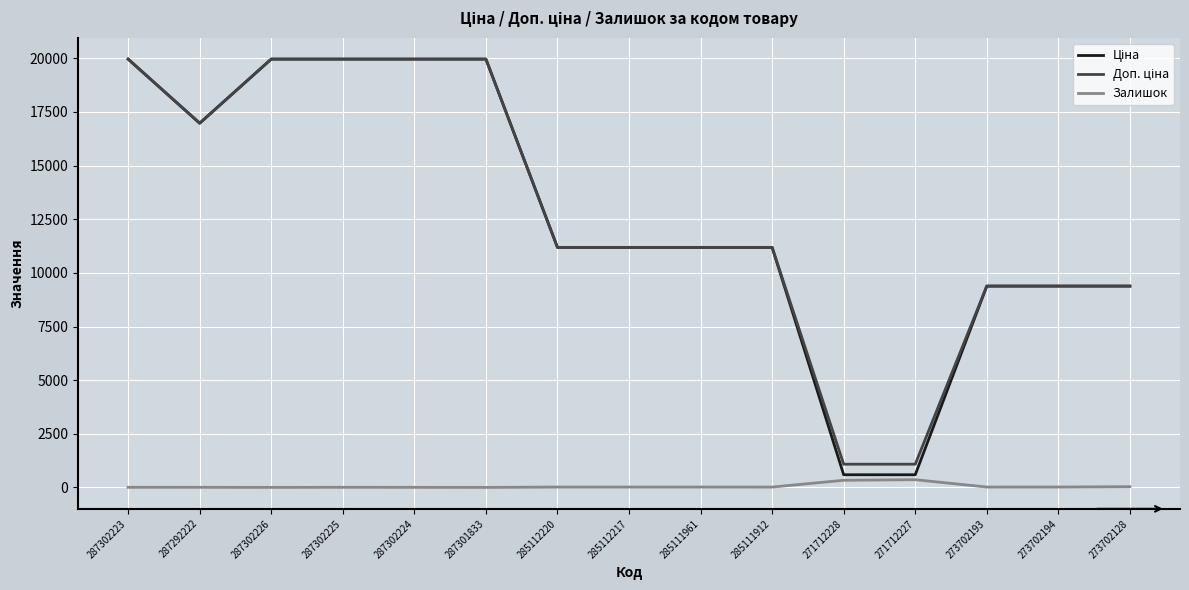

The Залишок series shows 34.0 at 273702128. True or false?

True